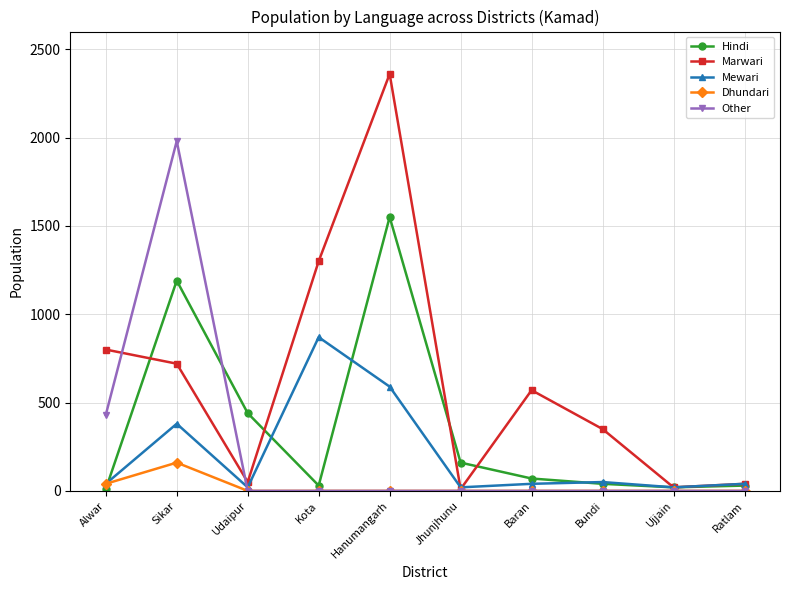

What are all the series names shown in the legend?

Hindi, Marwari, Mewari, Dhundari, Other